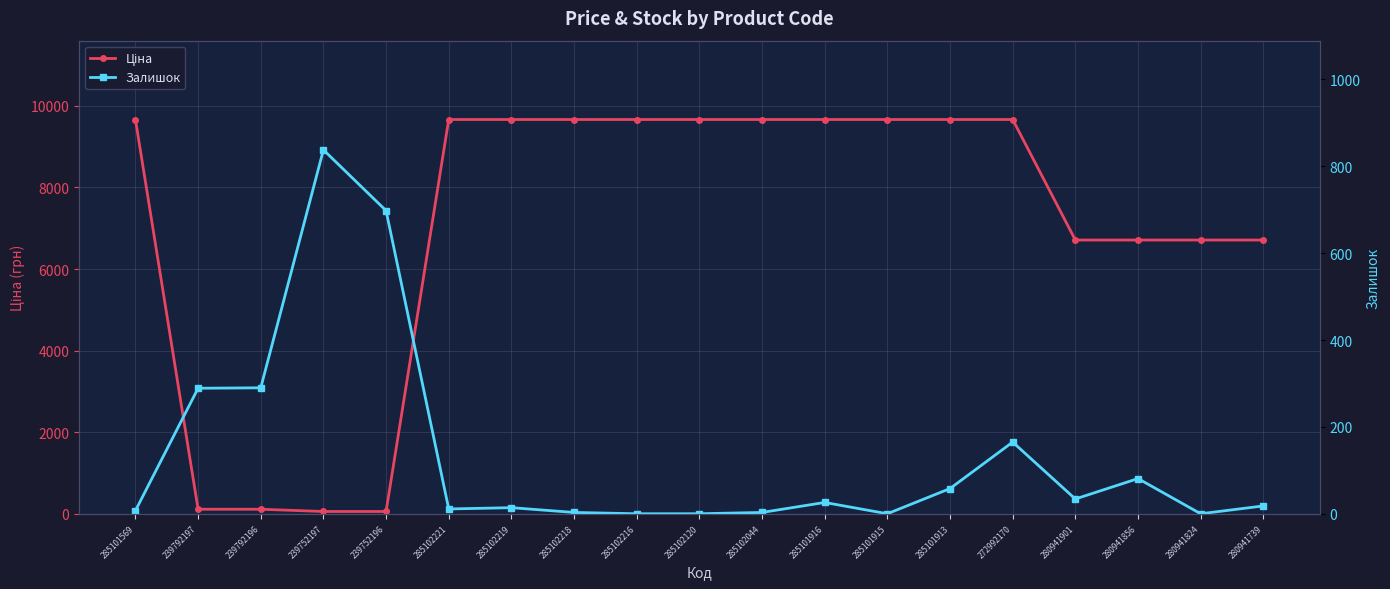

How many intersections are there between Залишок and Ціна?

2